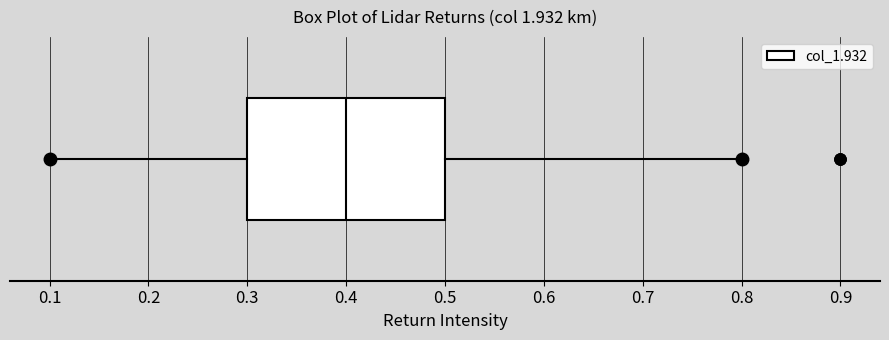

Transcribe this box plot: give where the median line is, the range the box spans, and where the two whiskers end, as read against the x-axis. The values are not printed on the chart, so give them approximately, as read against the axis.

median 0.4, box 0.3 to 0.5, whiskers 0.1 to 0.8